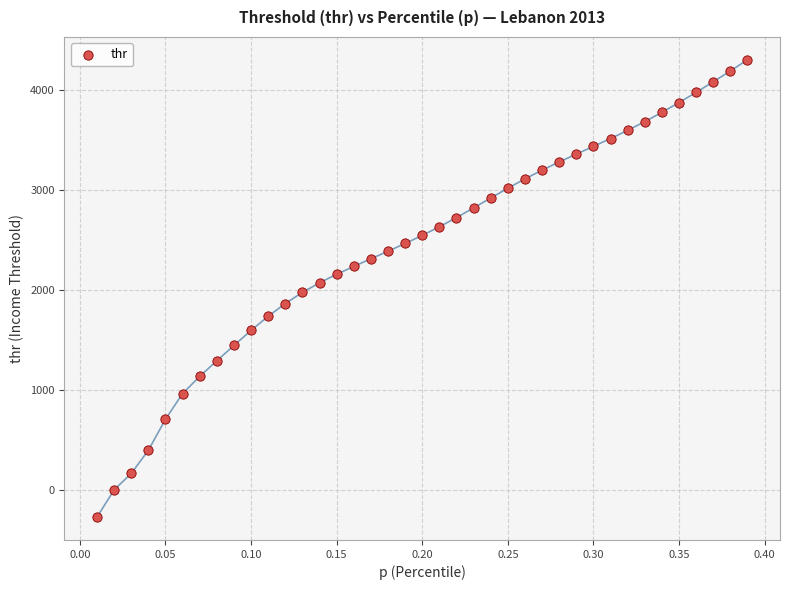

What is the range of Y values (max minus min)?

4572.9